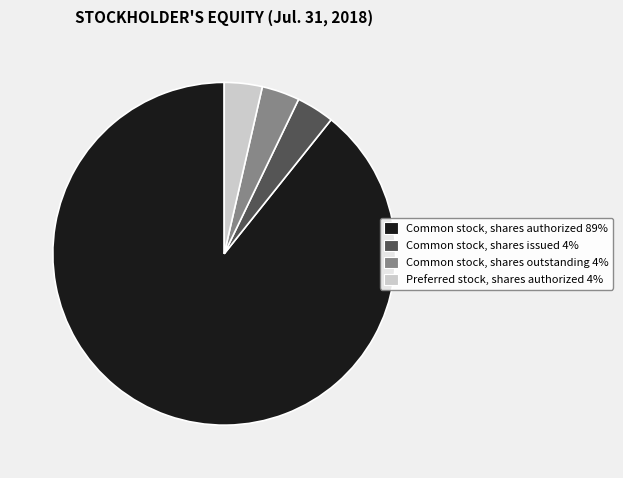

Approximately how many times larger is the value at Common stock, shares authorized compared to Preferred stock, shares authorized?

25.0